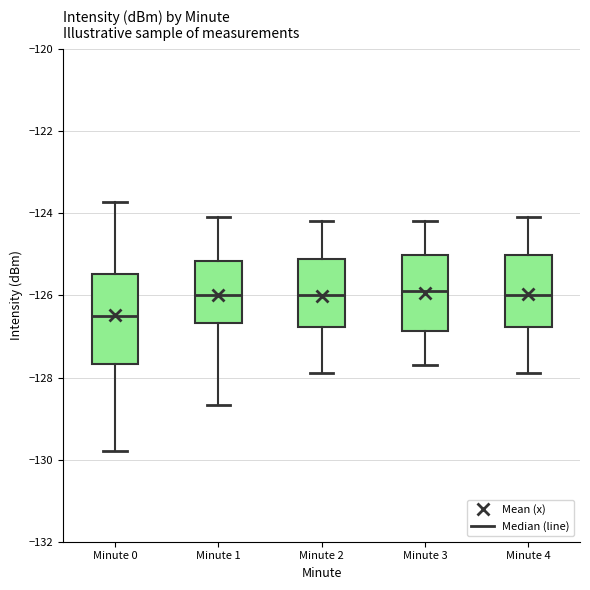

Which box is the tallest, from its lower edge to its upper edge?

Minute 0